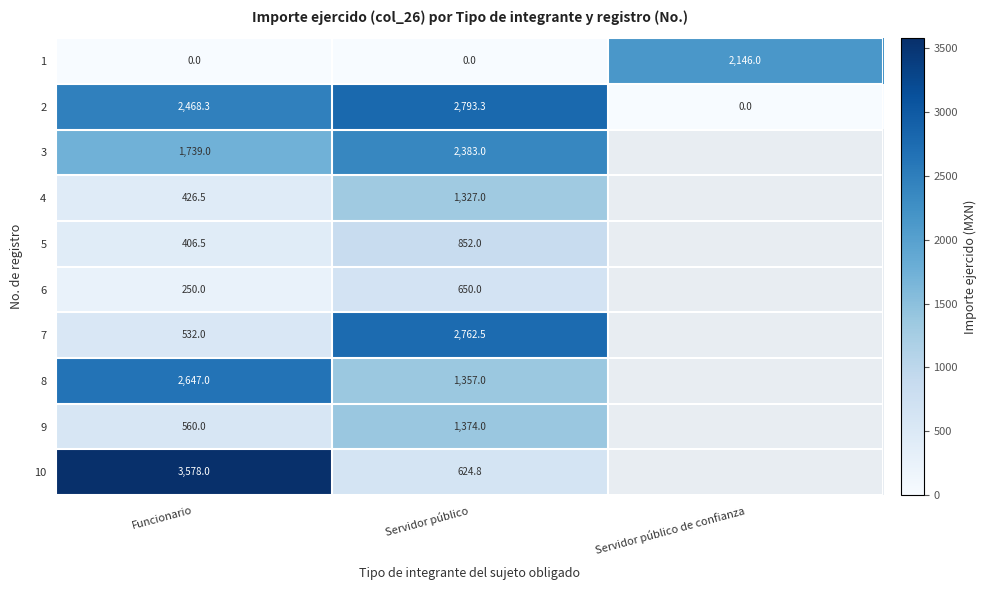

Rank the series at Servidor público from lowest to highest value.

1, 10, 6, 5, 4, 8, 9, 3, 7, 2